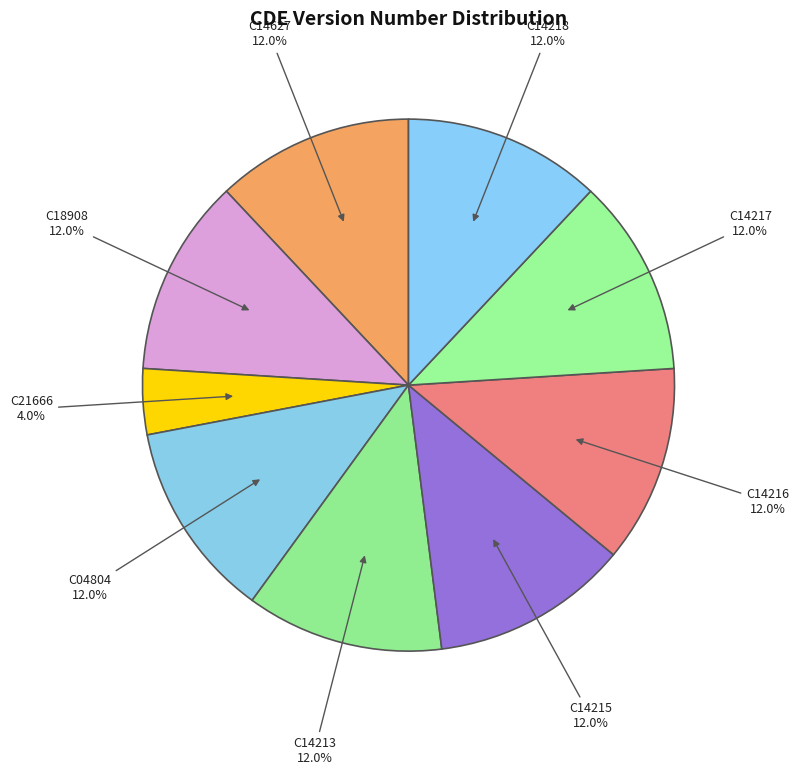

Combined, do C18908 and C14216 account for over 50%?

No